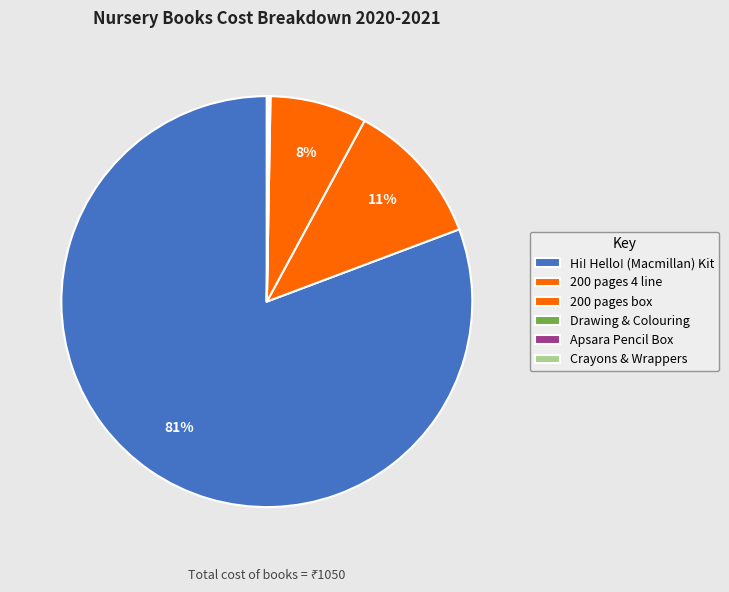

Approximately how many times larger is the value at 200 pages 4 line compared to Hi! Hello! (Macmillan) Kit?

0.1